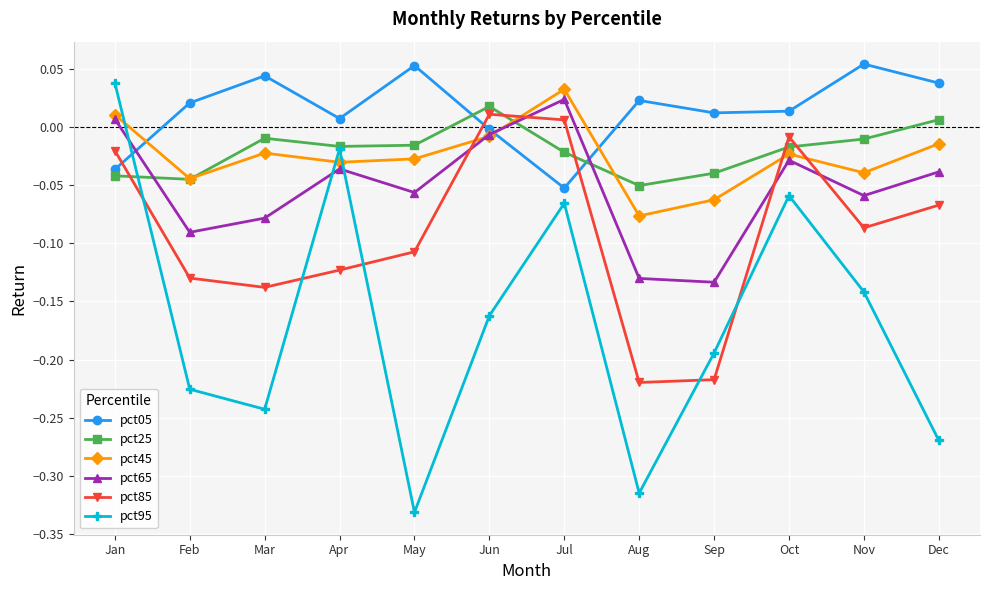

True or false: pct85 and pct95 intersect in this chart.

True